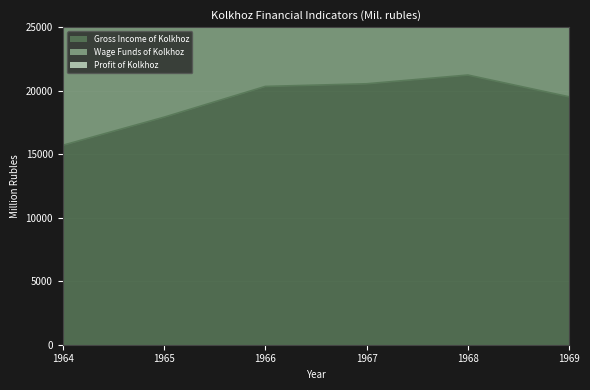

True or false: Gross Income of Kolkhoz has a value of 11837 at 1967.

False